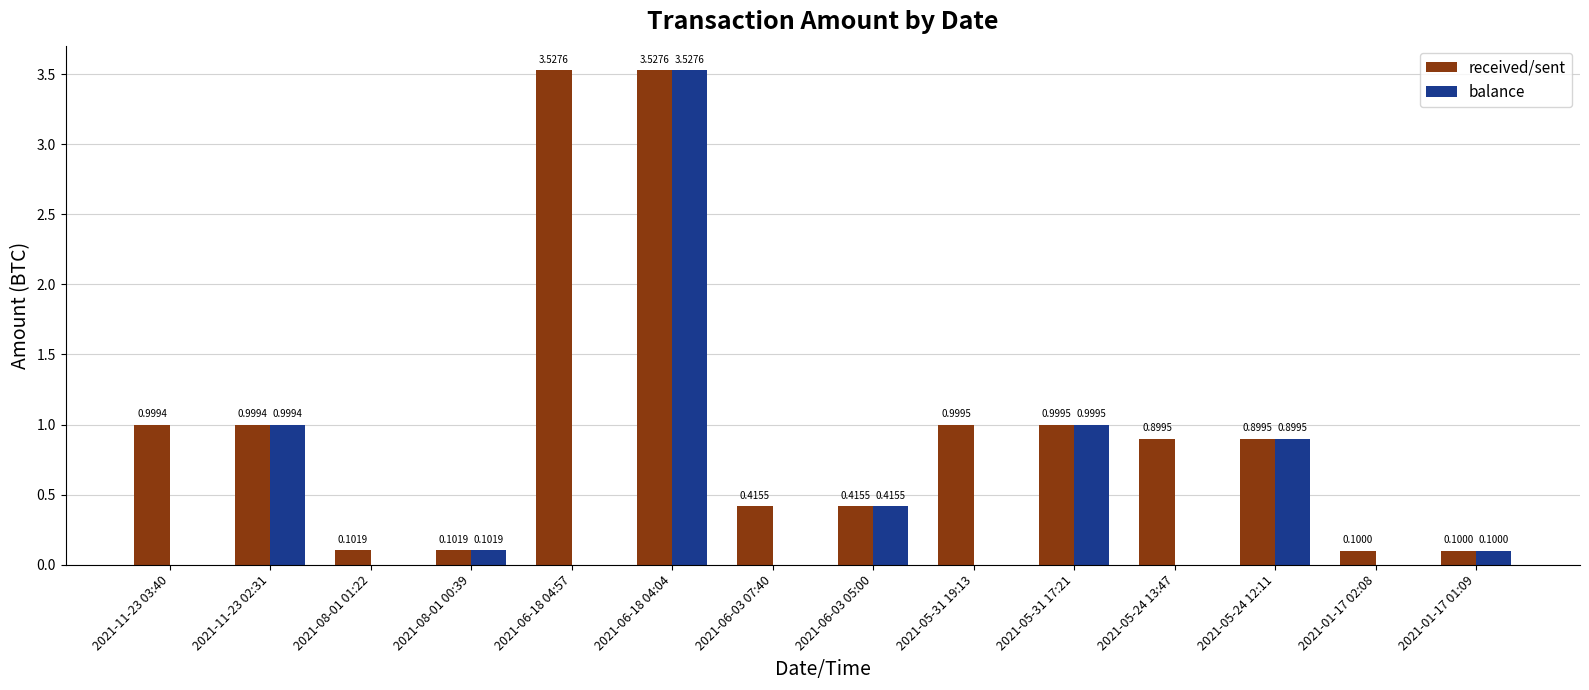

What is the sum of the balance values at 2021-05-31 19:13 and 2021-05-24 12:11?

0.9